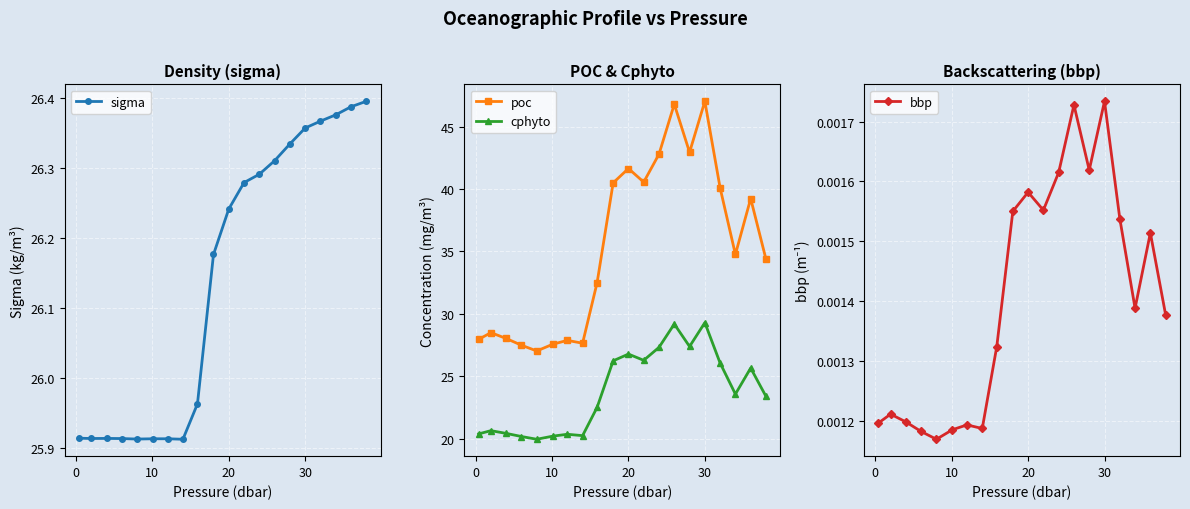

What is the maximum value for poc?

47.0